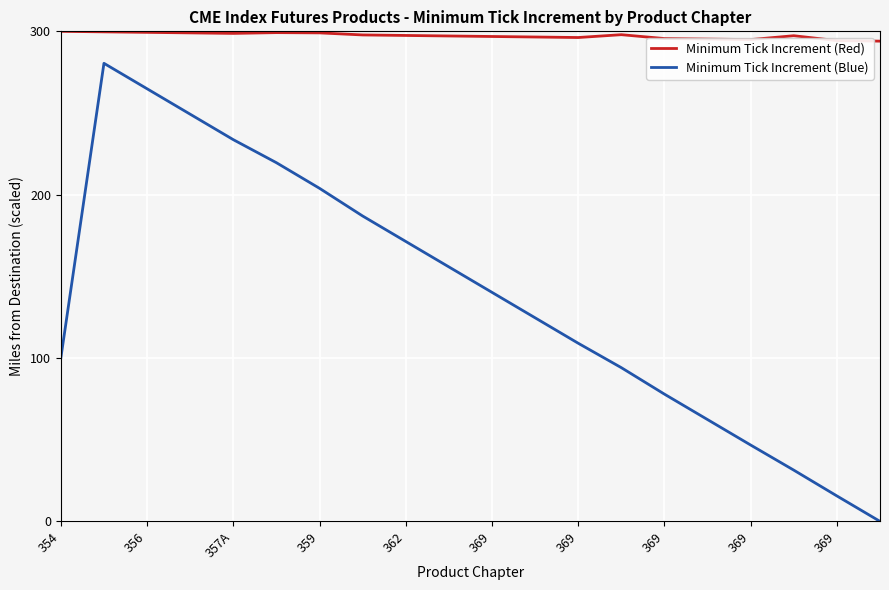

List the series in order of their peak value, highest first.

Minimum Tick Increment (Red), Minimum Tick Increment (Blue)